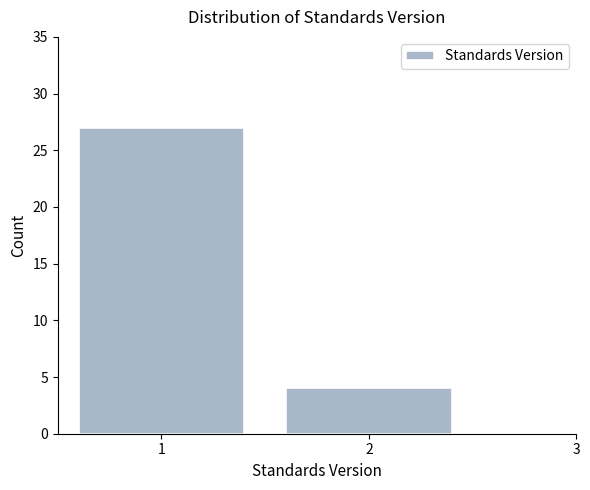

Reading right to left, transcribe all the data shown in this chart.

4	27